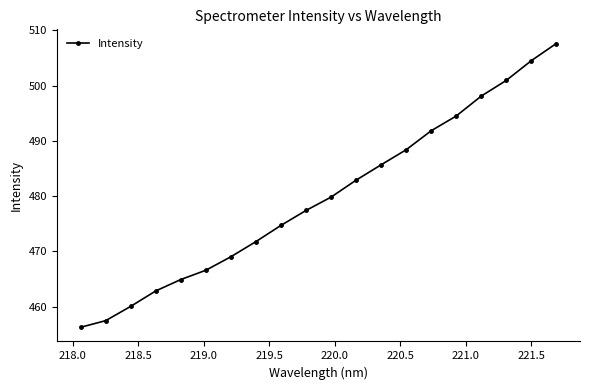

What is the maximum value shown in the chart?

507.6